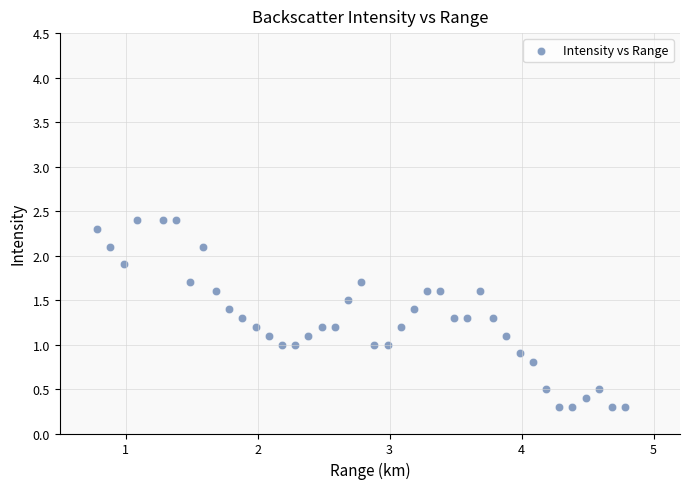

What is the range of Y values (max minus min)?

2.1